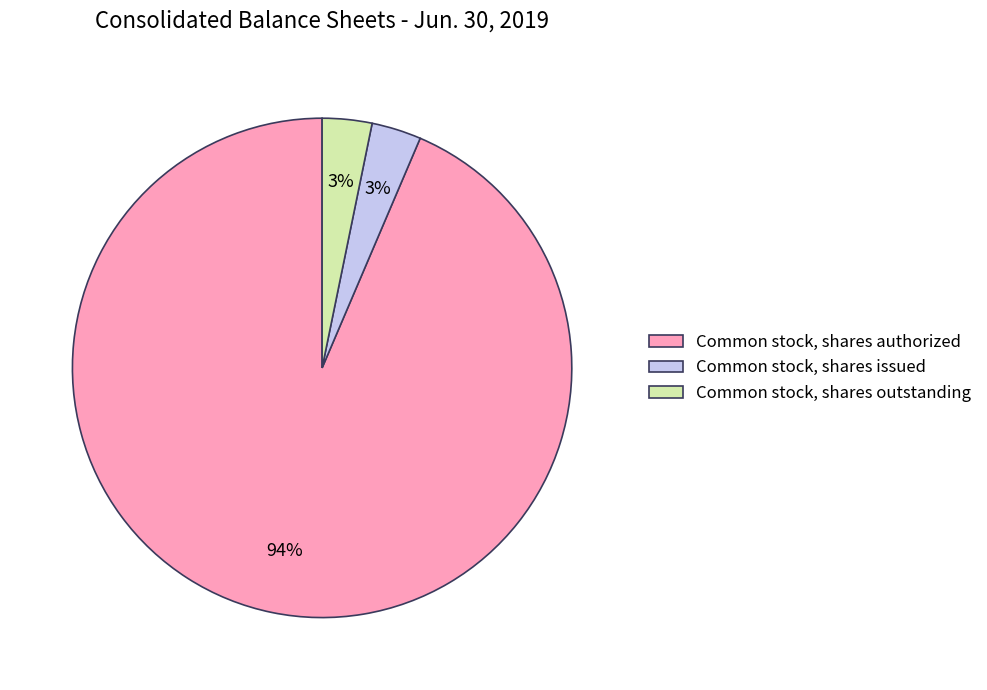

How many segments does this pie chart have?

3